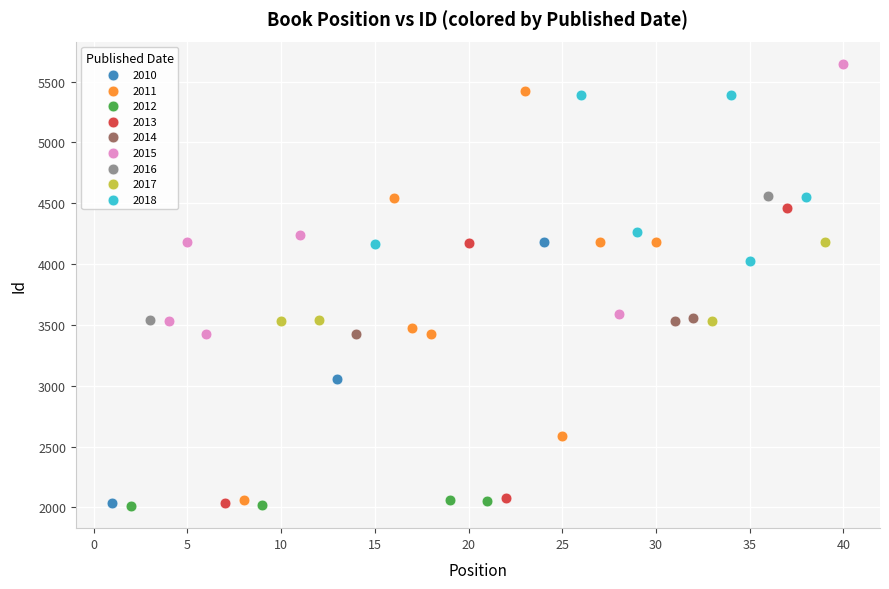

What are all the series names shown in the legend?

2010, 2011, 2012, 2013, 2014, 2015, 2016, 2017, 2018